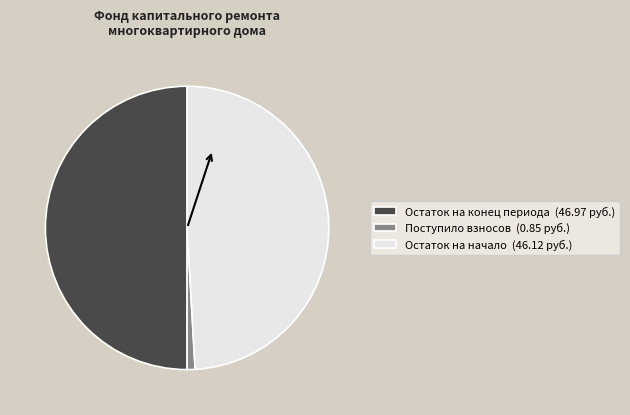

What is the smallest slice in the pie chart?

Поступило взносов (0.85 руб.)